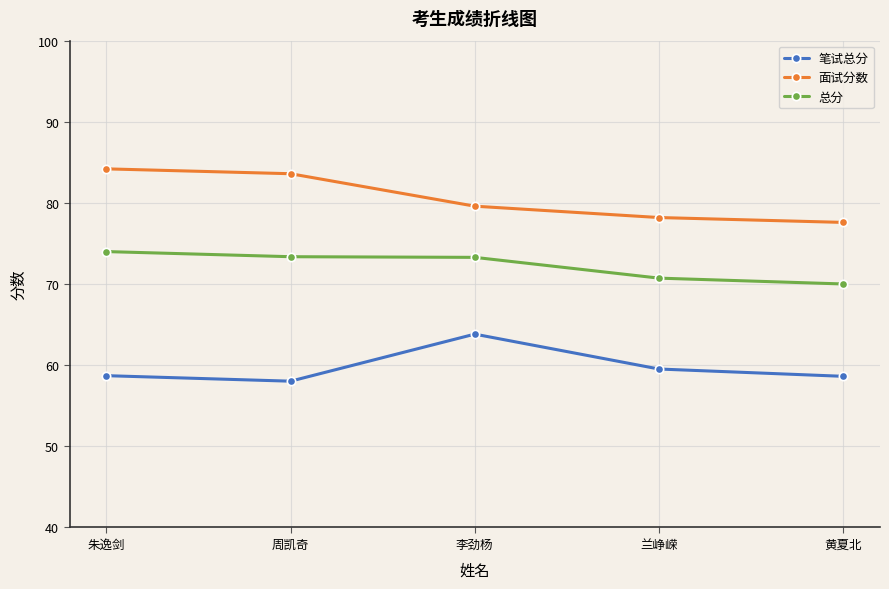

True or false: 总分 has more than 2 interior local peaks.

False